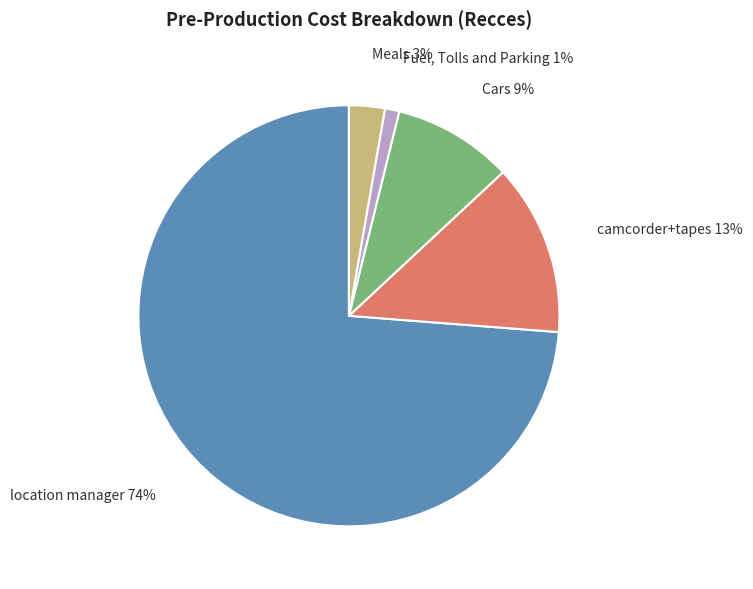

Which has a higher value, Meals or Fuel, Tolls and Parking?

Meals